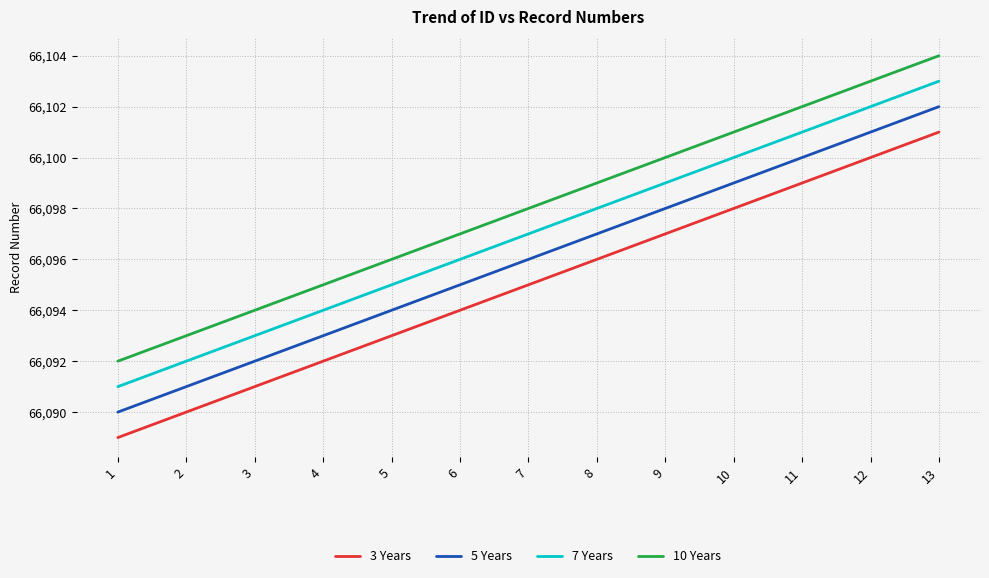

At which category is the sum across all series the highest?

13